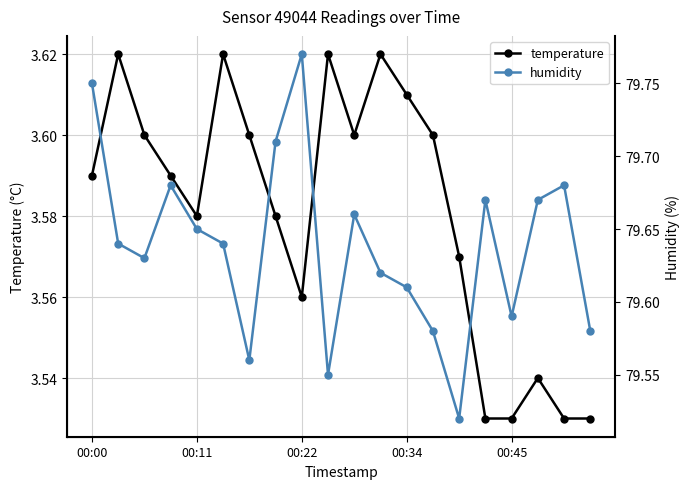

In temperature, how many points are higher than both neighbors (excluding endpoints)?

5